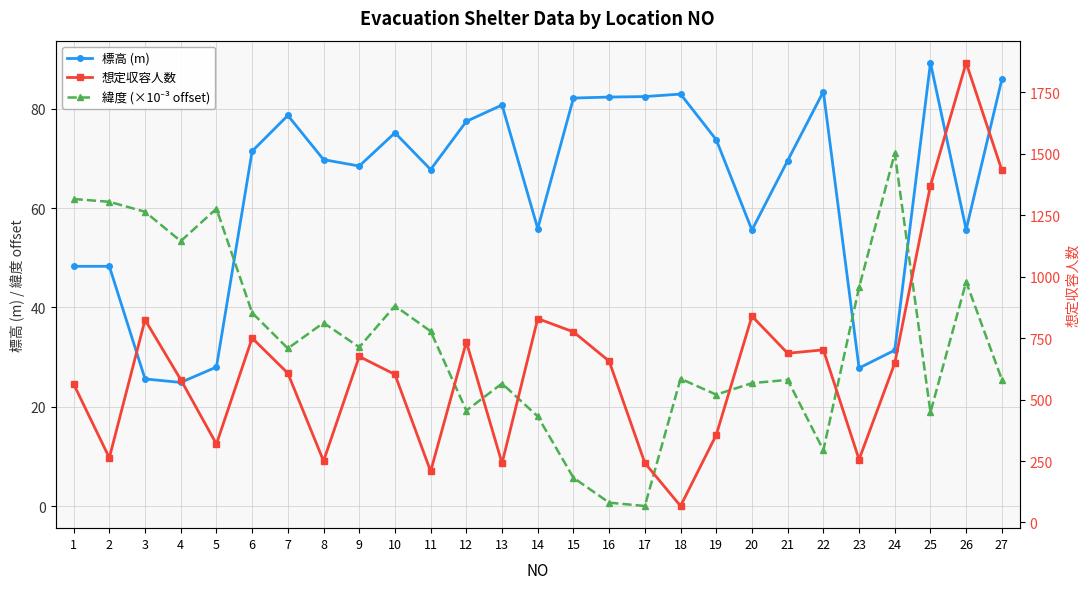

How many values in the 想定収容人数 series are below 648?

13